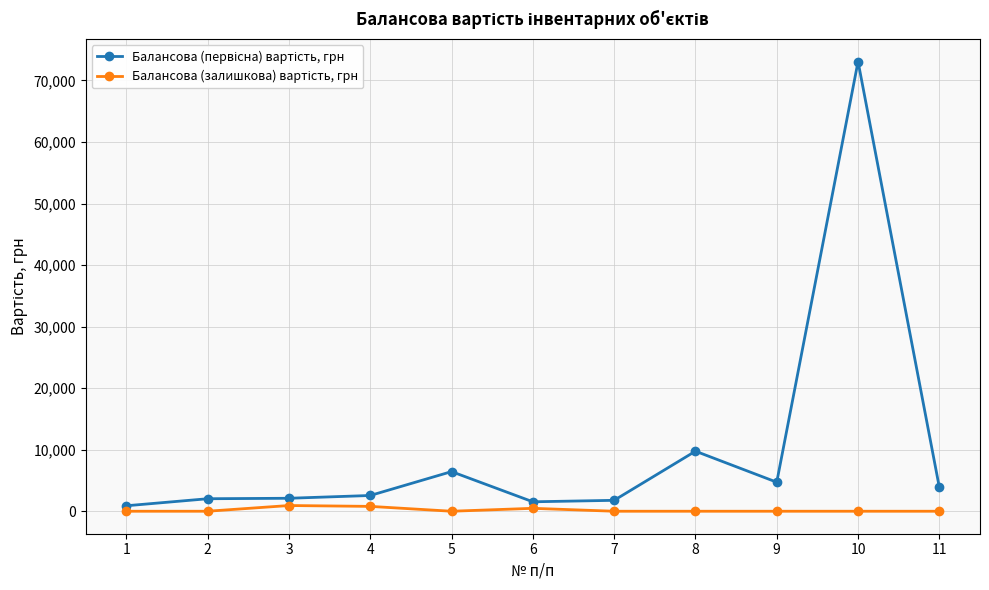

At which category is the sum across all series the highest?

10